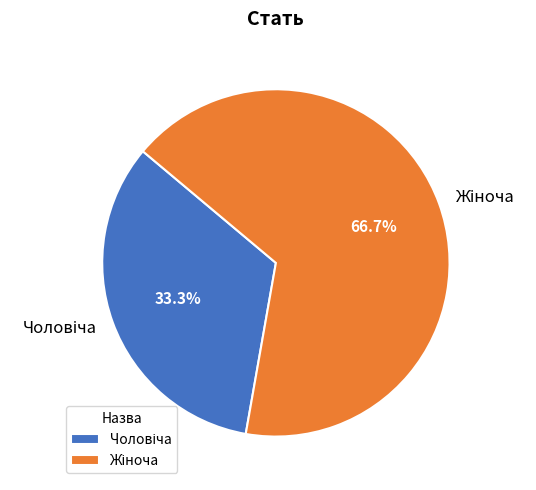

Is there any slice that represents more than half of the pie?

Yes